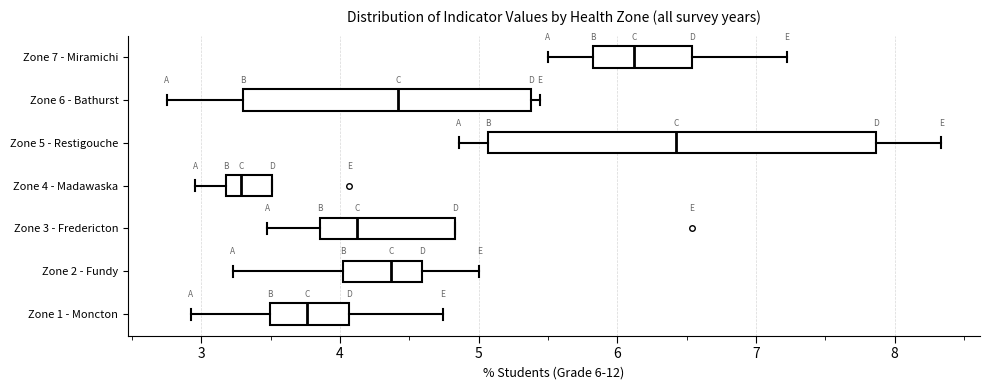

Which box is the widest, from its left edge to its right edge?

Zone 5 - Restigouche